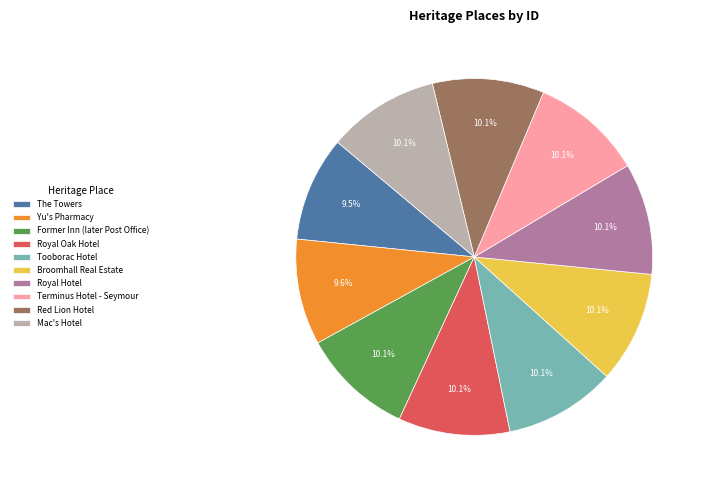

To the nearest percent, what is the average slice percentage?

10%